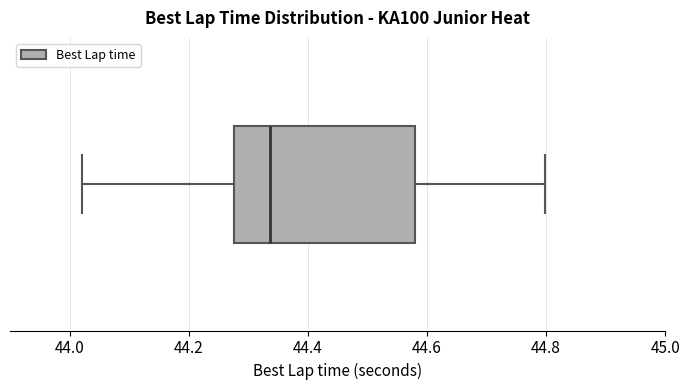

Where does the left whisker of the box end on the x-axis? The values are not printed on the chart, so give them approximately, as read against the axis.

44.02